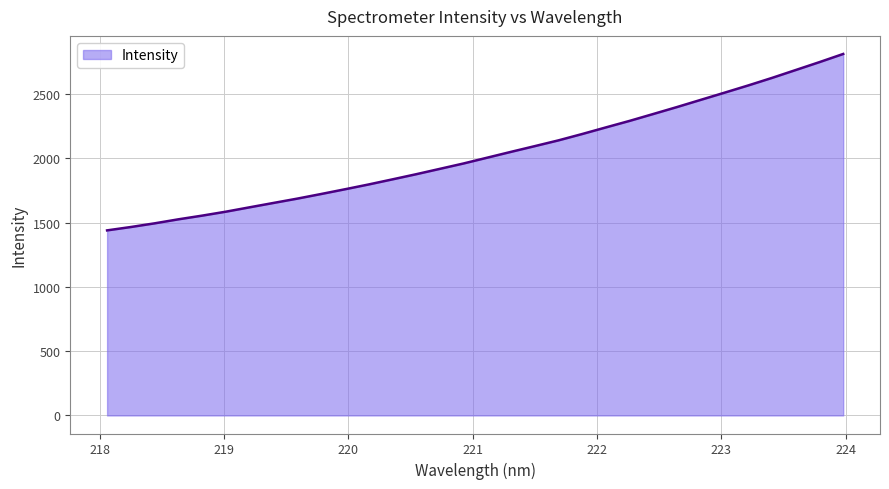

What is the difference between the maximum and minimum values?

1371.6